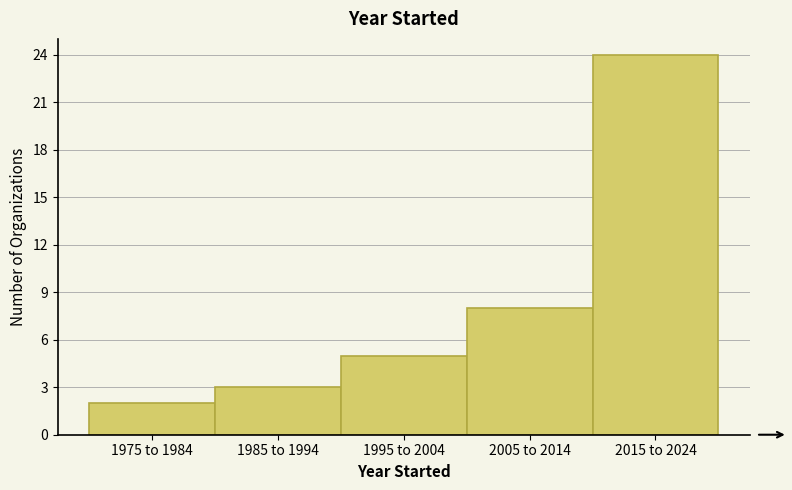

Reading left to right, what are all the values shown in this chart?

1975 to 1984=2	1985 to 1994=3	1995 to 2004=5	2005 to 2014=8	2015 to 2024=24